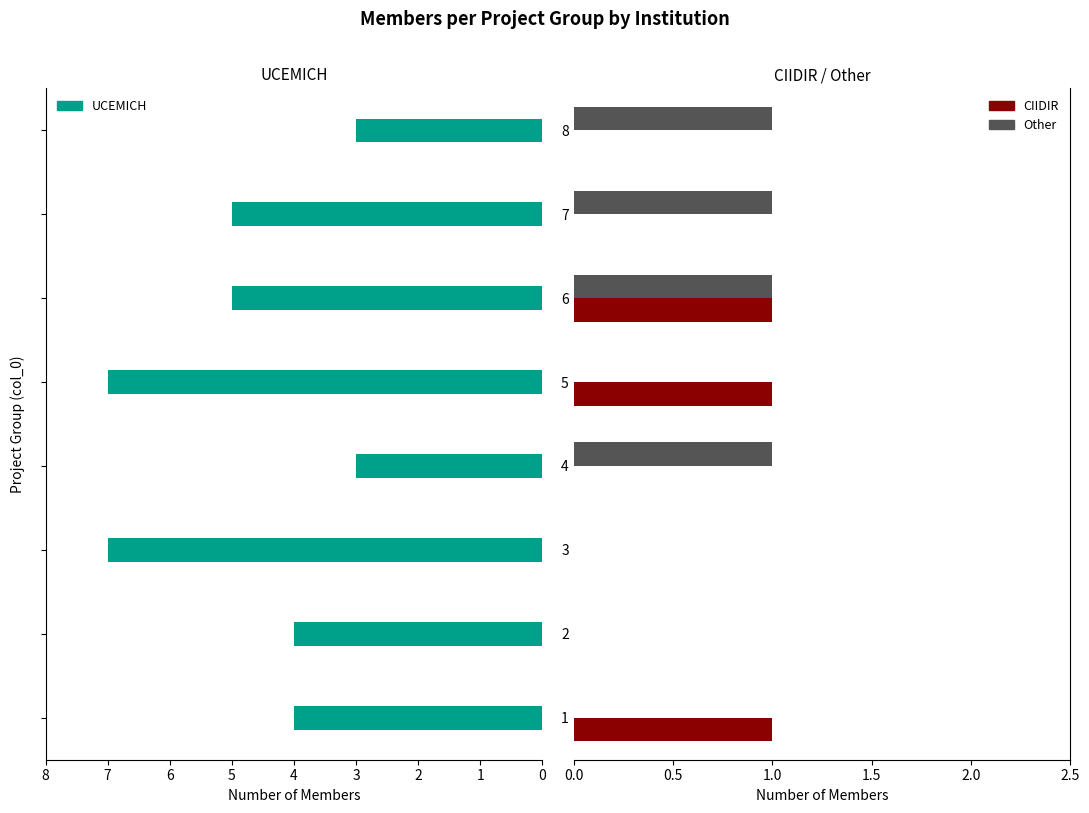

How many bars are there in total?

24